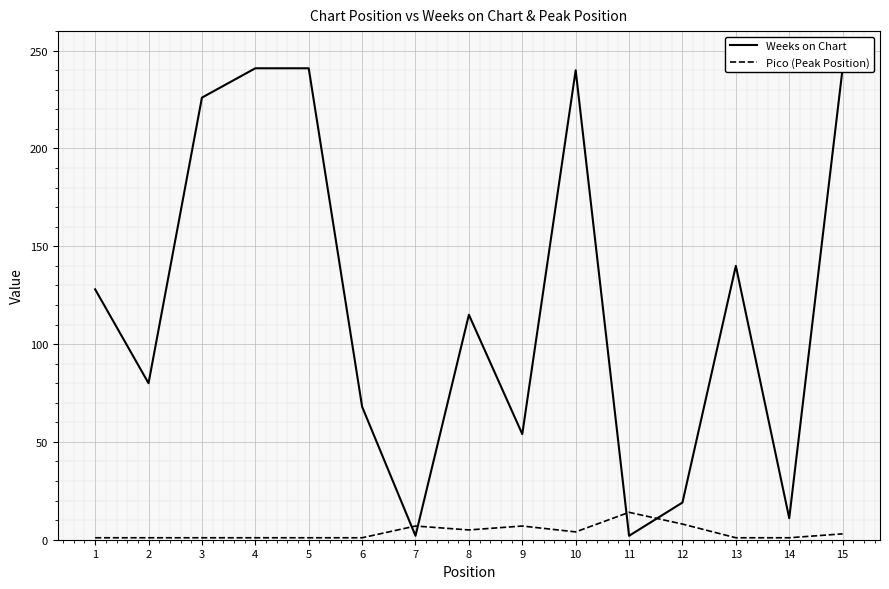

True or false: Pico (Peak Position) and Weeks on Chart cross at least once.

True